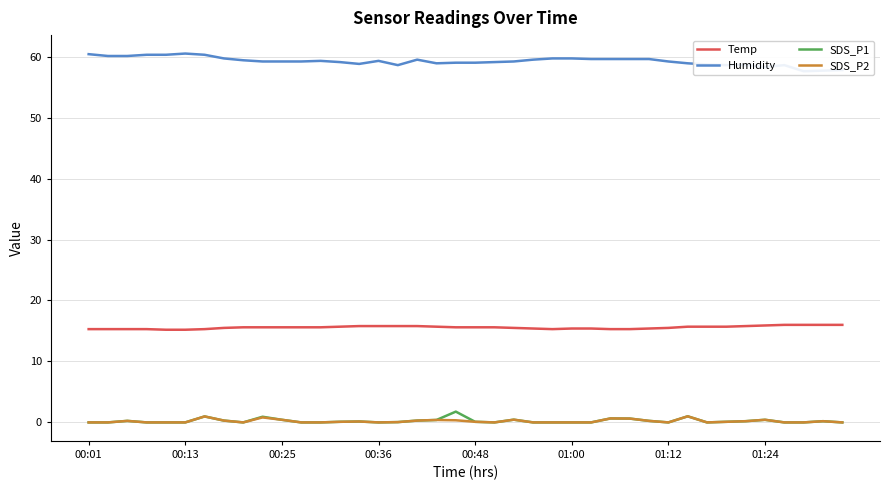

Is the value of Temp at 32 greater than the value of Humidity at 27?

No